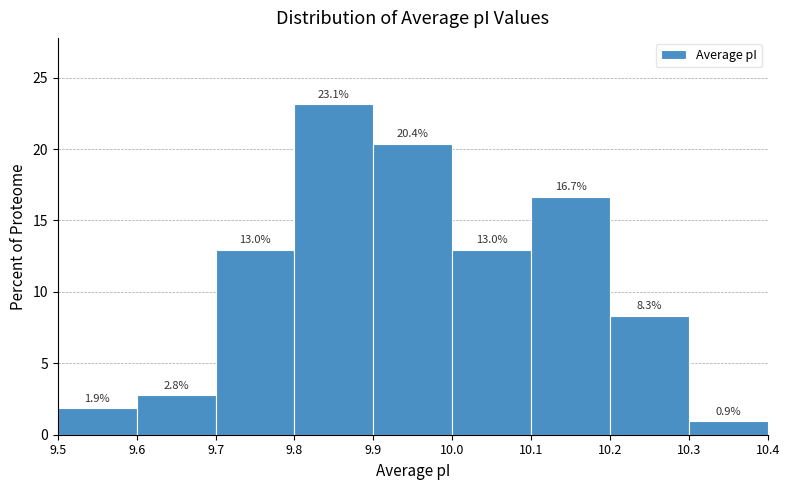

How tall is the bar that spans 9.9 to 10.0 on the x-axis?

20.4